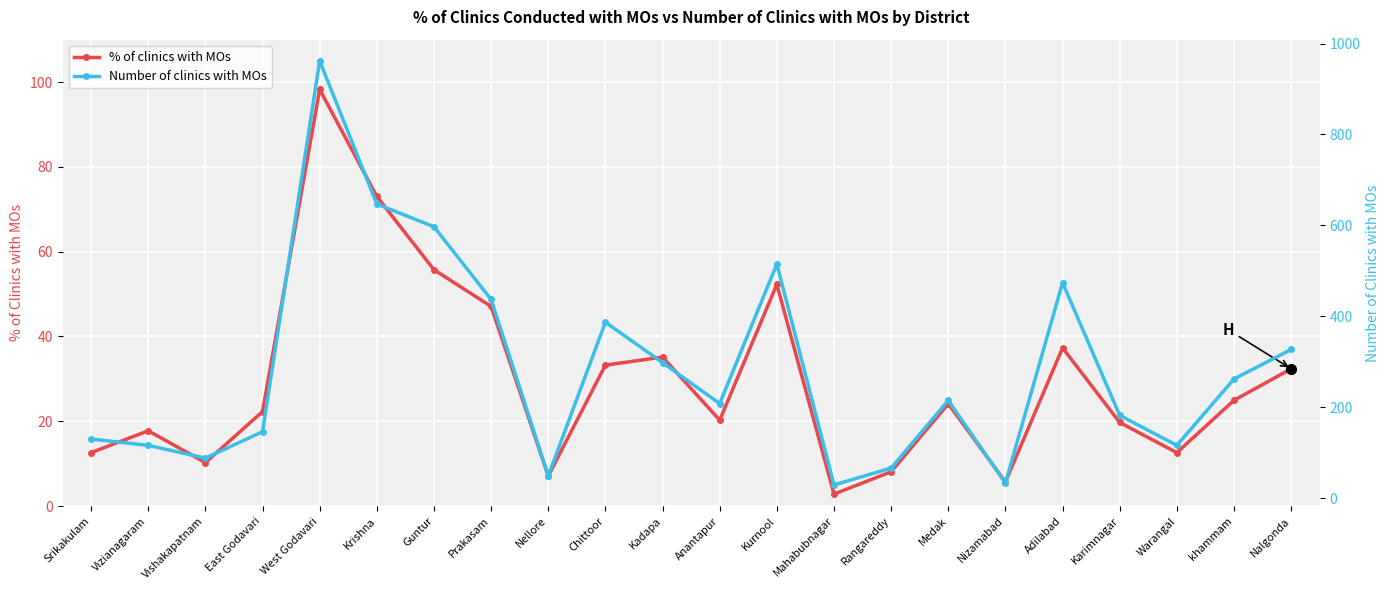

How many lines are shown in the chart?

2